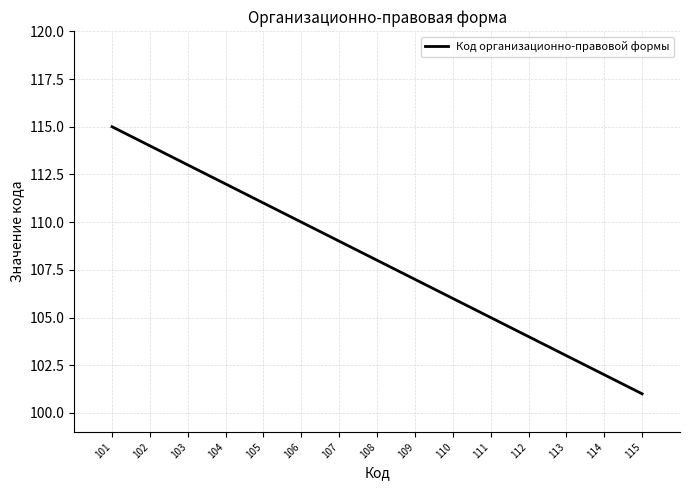

List the labels in order of value, largest first.

101, 102, 103, 104, 105, 106, 107, 108, 109, 110, 111, 112, 113, 114, 115